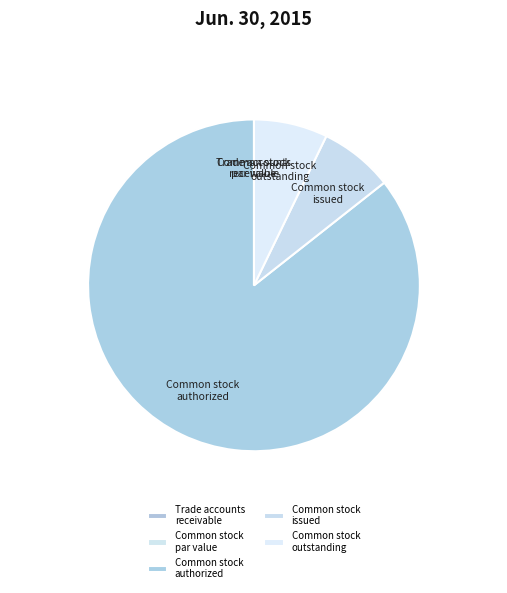

Between Common stock outstanding and Common stock authorized, which is larger?

Common stock authorized